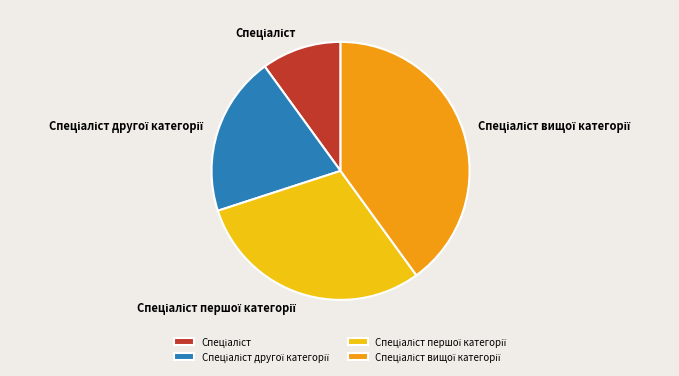

Is there any slice that represents more than half of the pie?

No